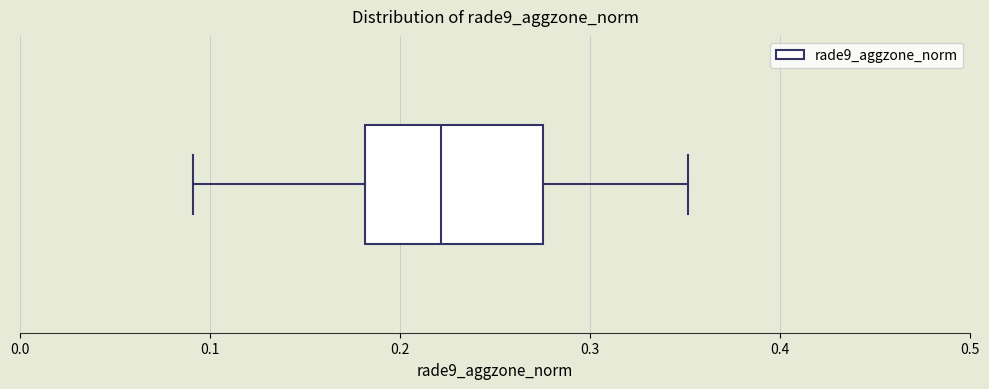

Transcribe this box plot: give where the median line is, the range the box spans, and where the two whiskers end, as read against the x-axis. The values are not printed on the chart, so give them approximately, as read against the axis.

median 0.22, box 0.18 to 0.28, whiskers 0.09 to 0.35